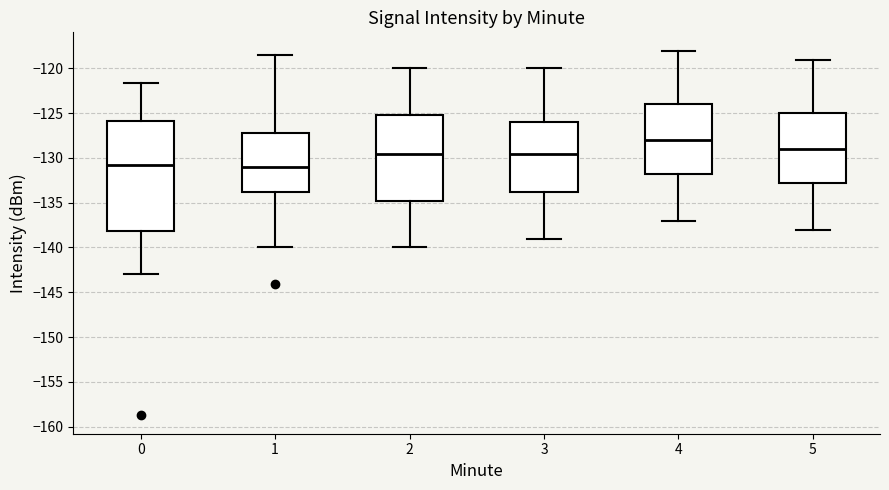

Where does the median line of the box at x = 0 sit on the y-axis? The values are not printed on the chart, so give them approximately, as read against the axis.

-131.0